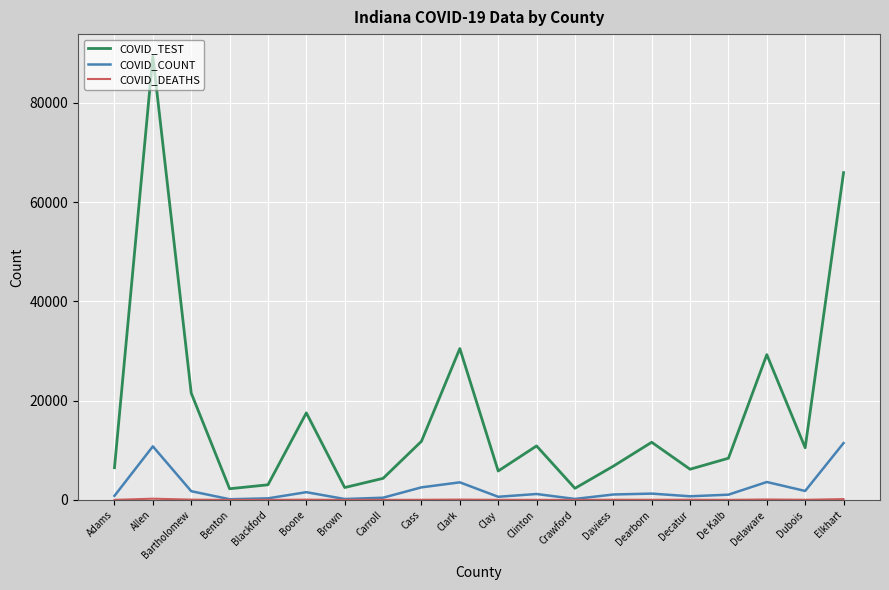

Which label corresponds to the largest value in the chart?

Allen